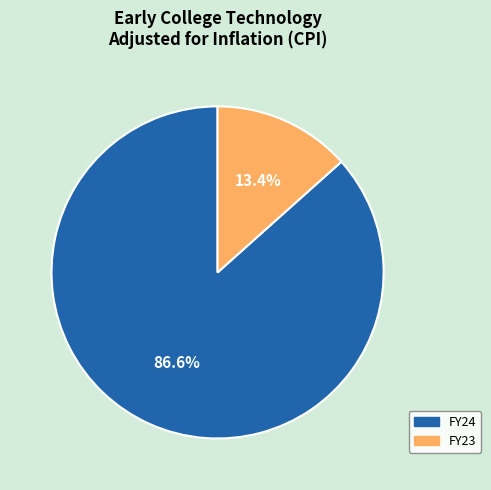

To the nearest percent, what is the combined percentage of FY24 and FY23?

100%